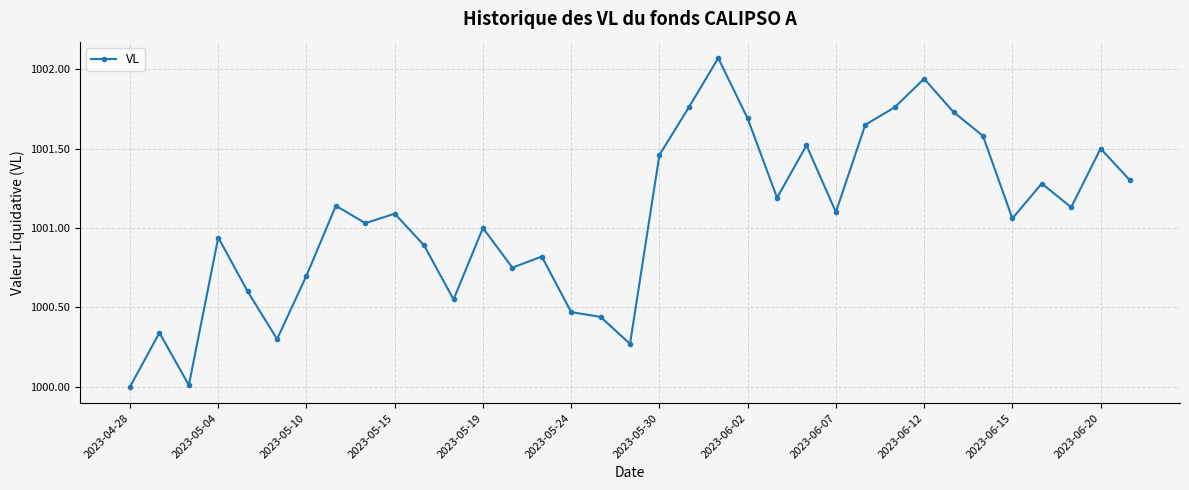

What is the sum of all values?

35037.1